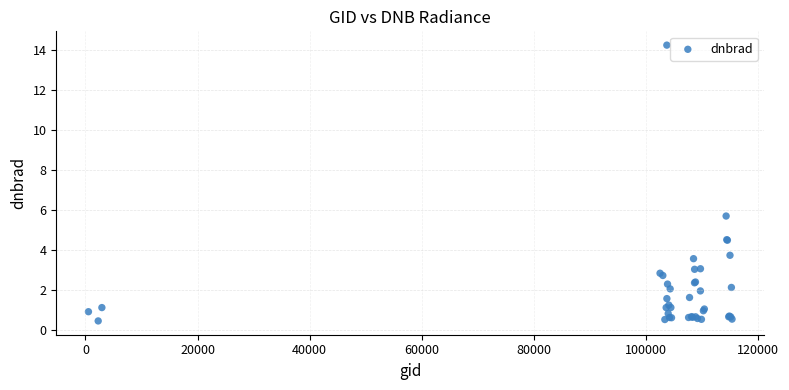

What Y value in the scatter plot is closest to 7?

5.7